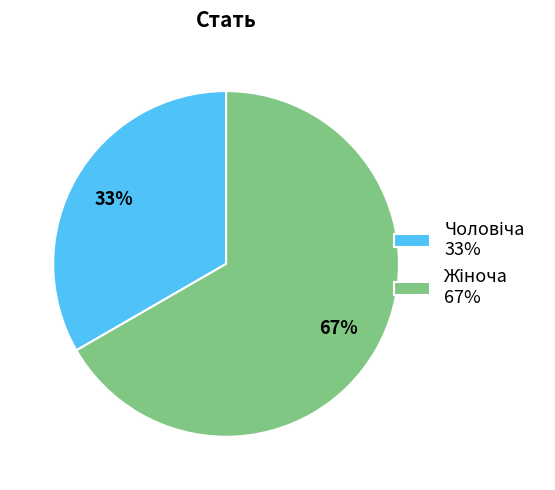

To the nearest percent, what is the average slice percentage?

50%